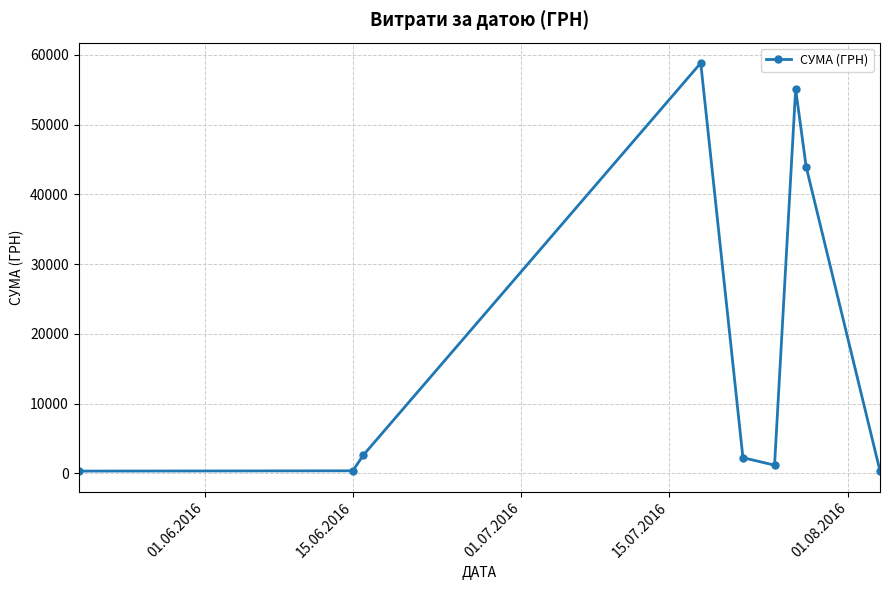

True or false: there are more than 0 points higher than both neighbors.

True